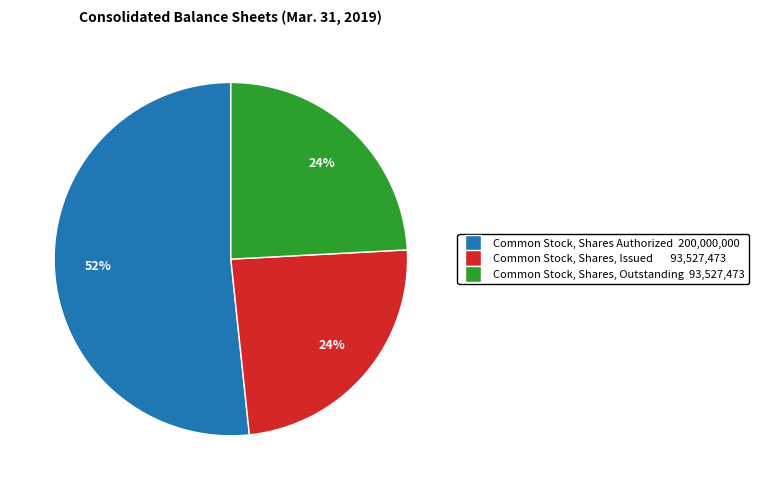

Count the number of slices in the pie.

3